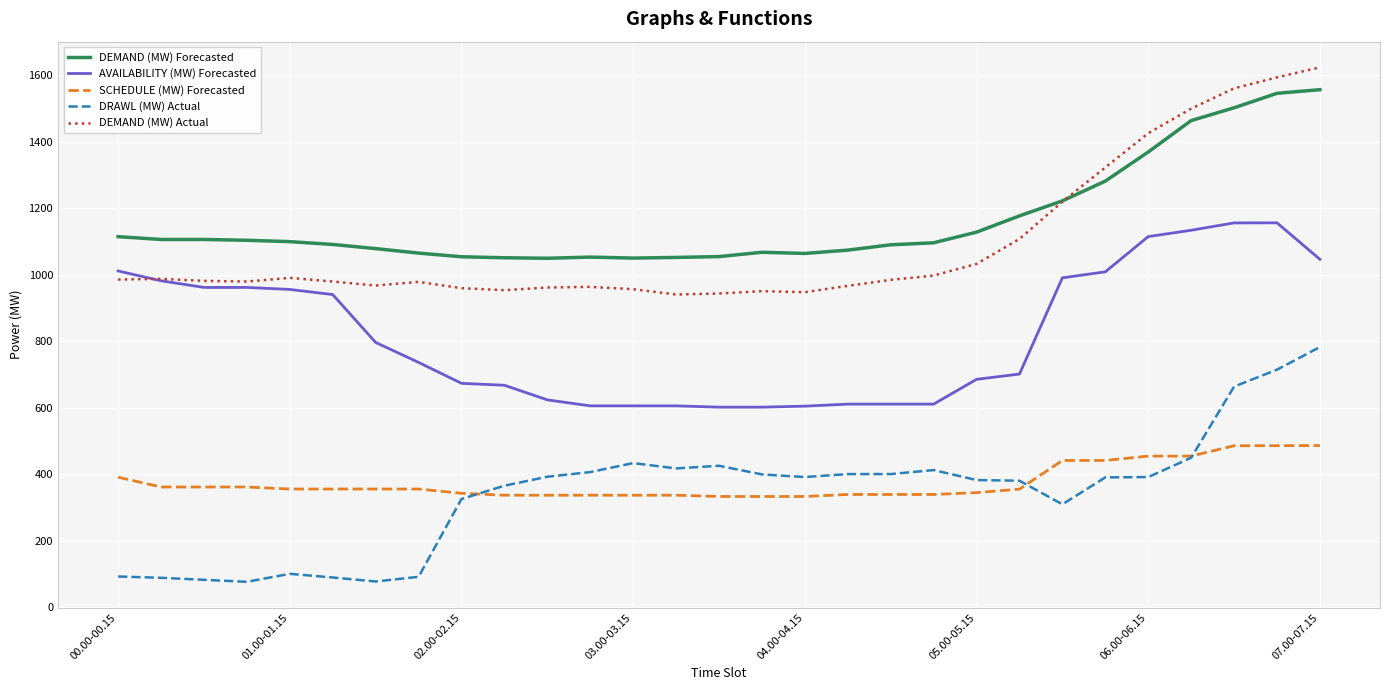

What is the minimum value shown in the chart?

76.0